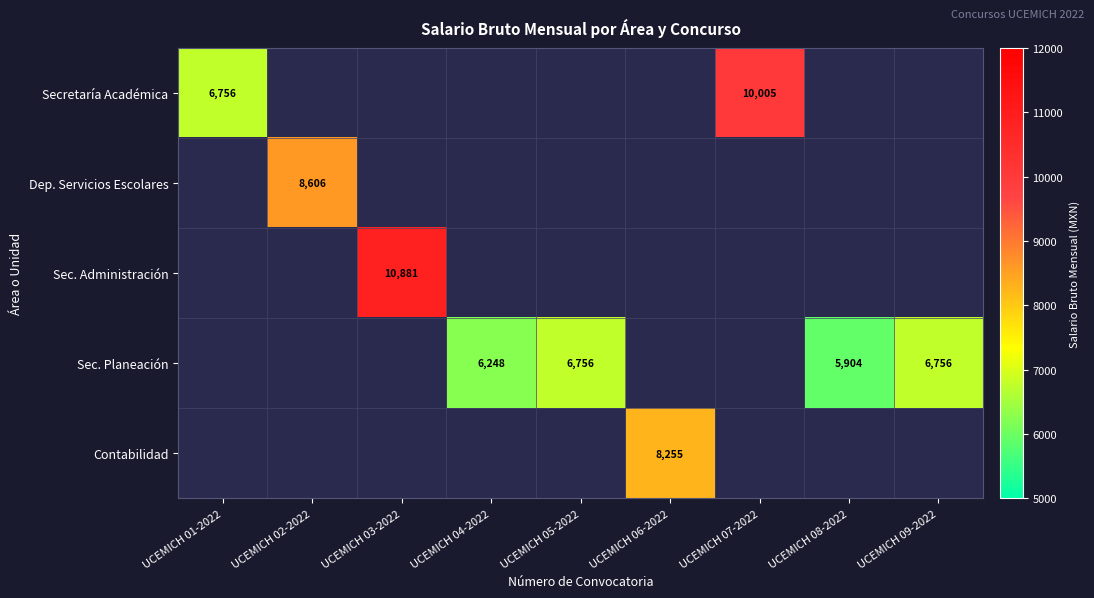

At how many categories does at least one series exceed 9467?

2